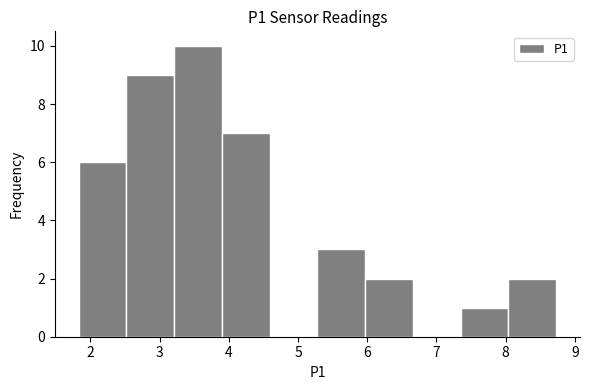

Reading left to right, transcribe this chart: for each bar, give the range it covers on the x-axis and its height. Neither the bar edges nor the heights are printed on the chart, so give them approximately, as read against the axes.

1.83 to 2.52: 6
2.52 to 3.21: 9
3.21 to 3.90: 10
3.90 to 4.59: 7
4.59 to 5.28: 0
5.28 to 5.97: 3
5.97 to 6.66: 2
6.66 to 7.35: 0
7.35 to 8.04: 1
8.04 to 8.73: 2